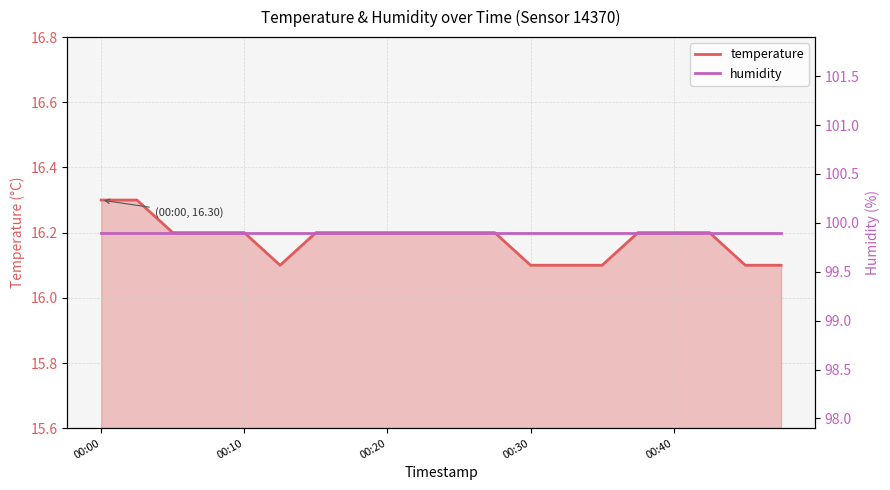

True or false: temperature and humidity intersect in this chart.

False